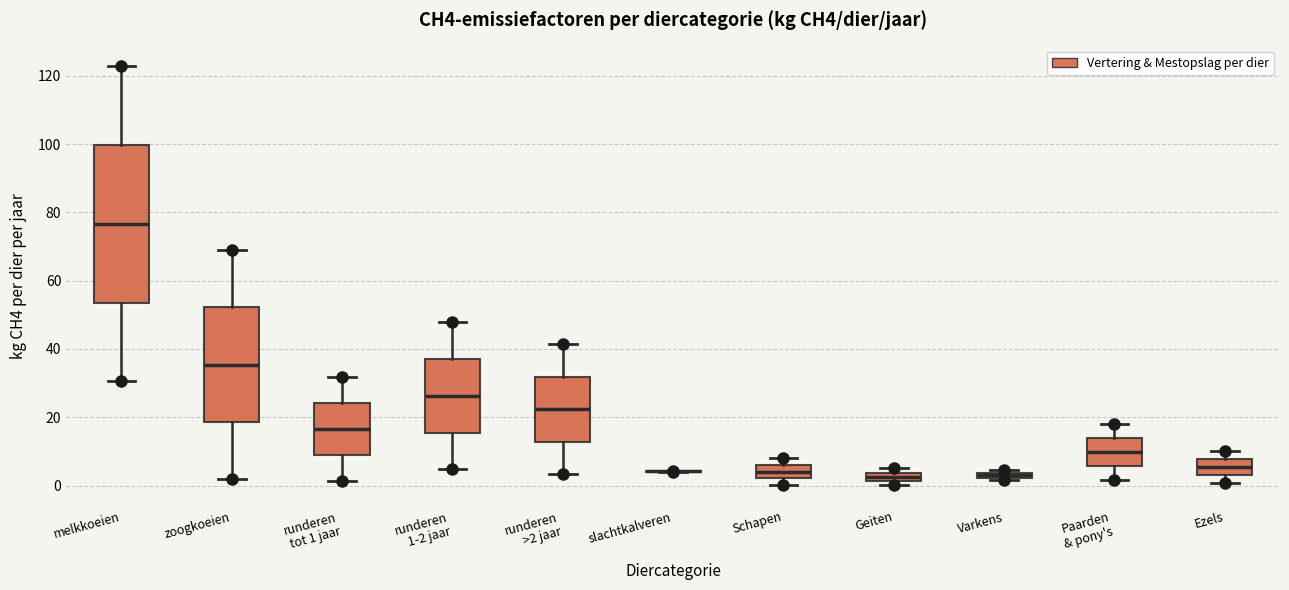

Comparing the boxes themselves (not the whiskers), which one is the tallest?

melkkoeien